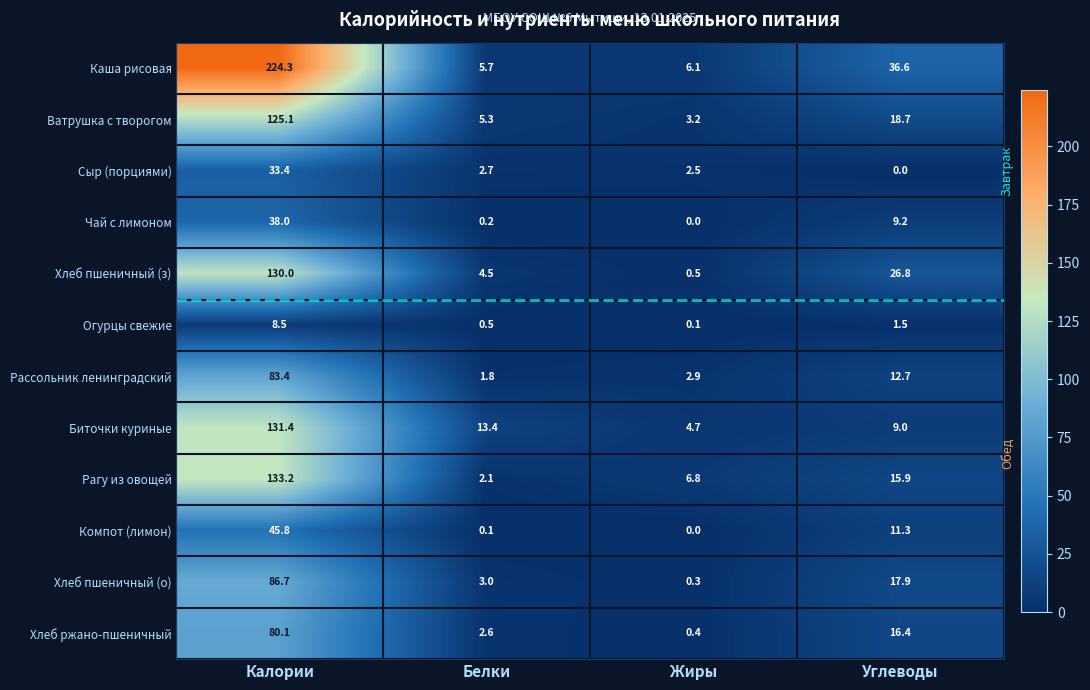

Rank the series by their maximum value, from lowest to highest.

Огурцы свежие, Сыр (порциями), Чай с лимоном, Компот (лимон), Хлеб ржано-пшеничный, Рассольник ленинградский, Хлеб пшеничный (о), Ватрушка с творогом, Хлеб пшеничный (з), Биточки куриные, Рагу из овощей, Каша рисовая